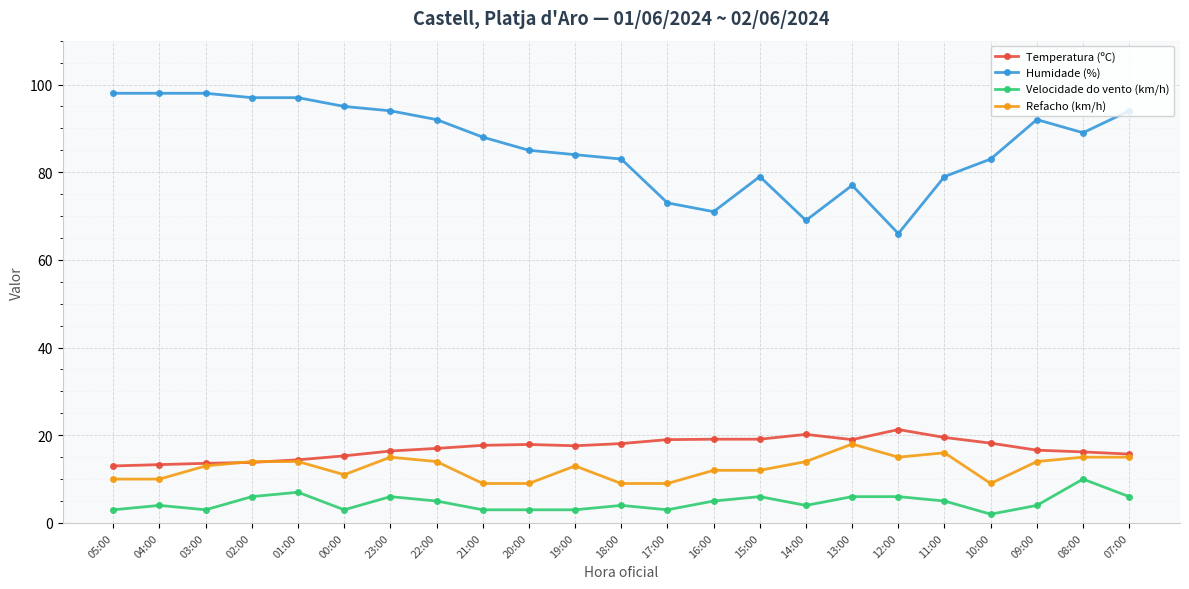

At which category does Velocidade do vento (km/h) reach its first local valley?

03:00